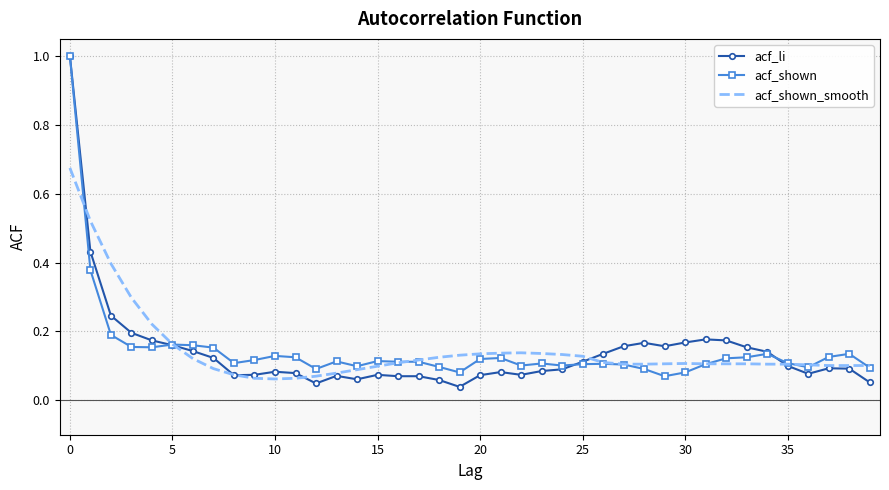

Which series has the largest range (max minus min)?

acf_li